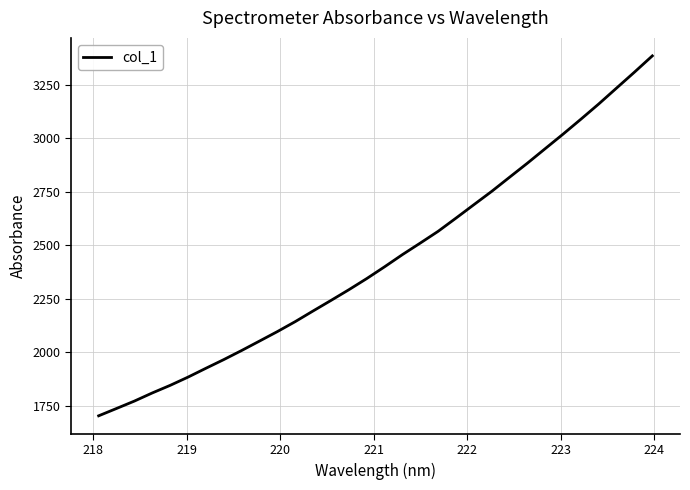

What is the minimum value shown in the chart?

1702.9